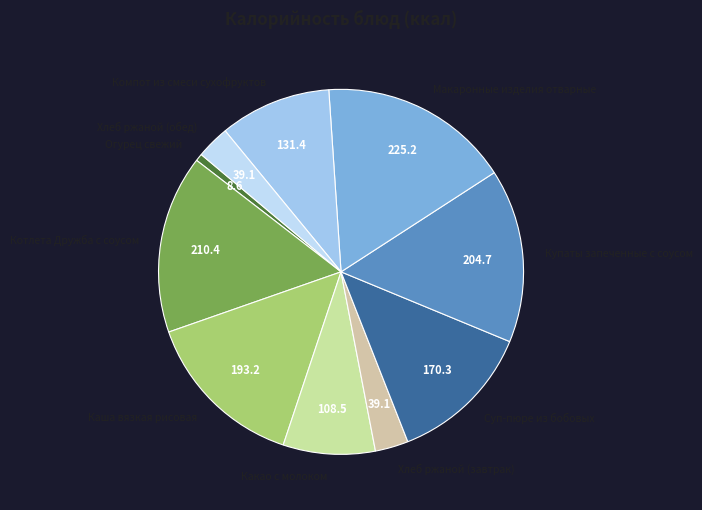

How many segments does this pie chart have?

10